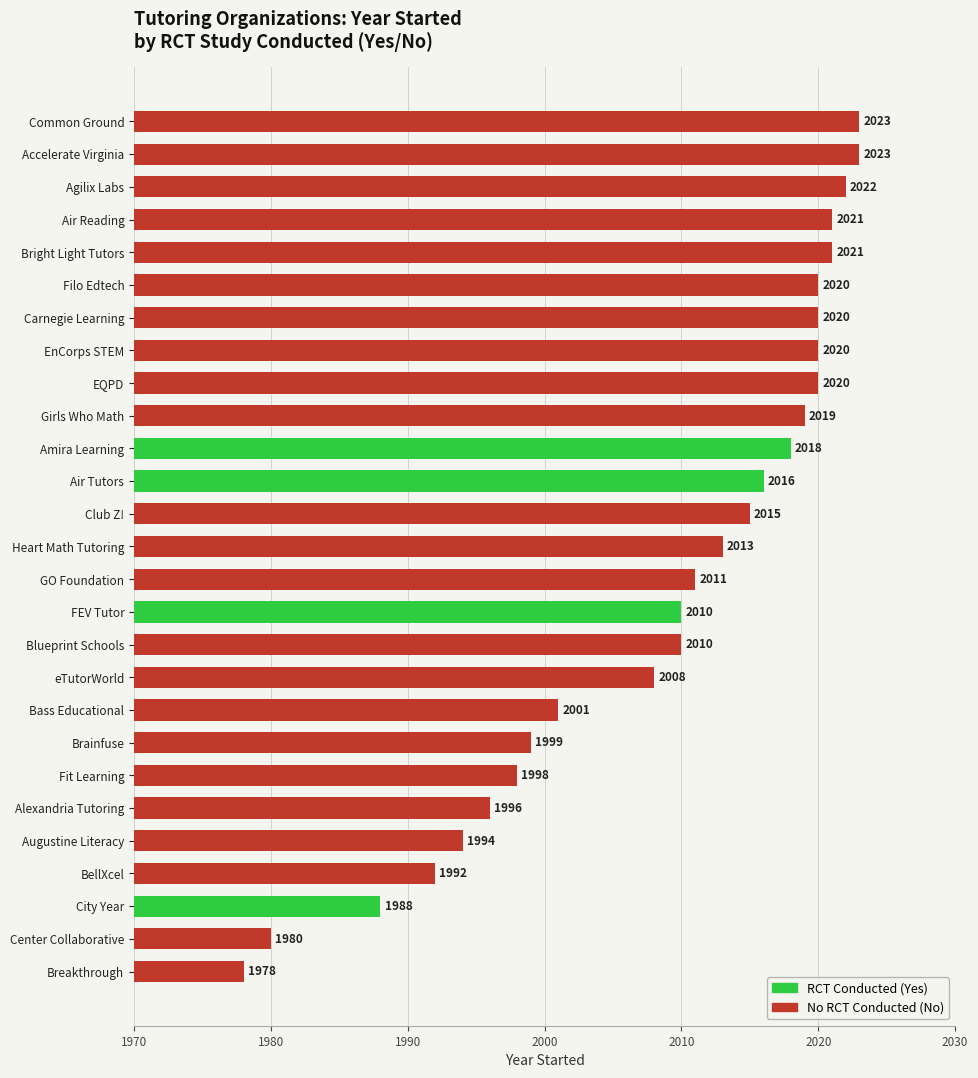

The value at BellXcel is 611. True or false?

False